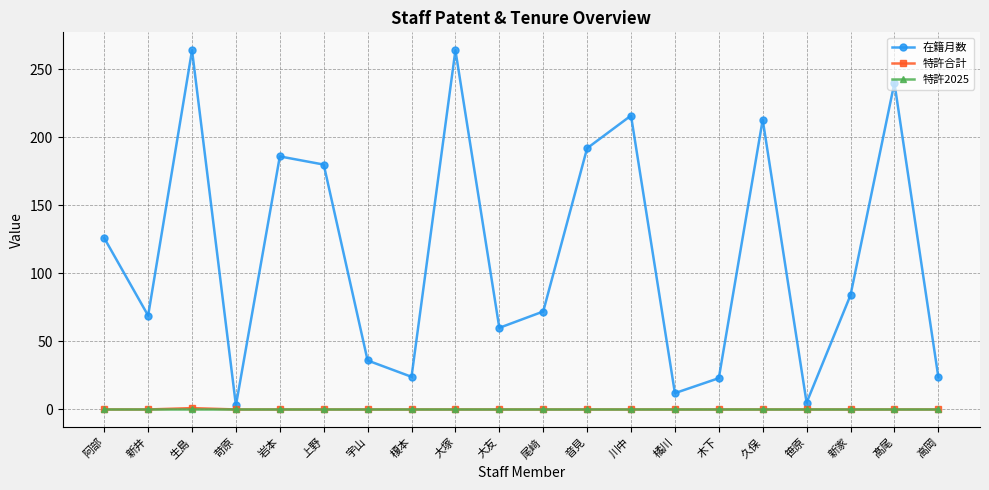

What position from the left is 髙尾?

19